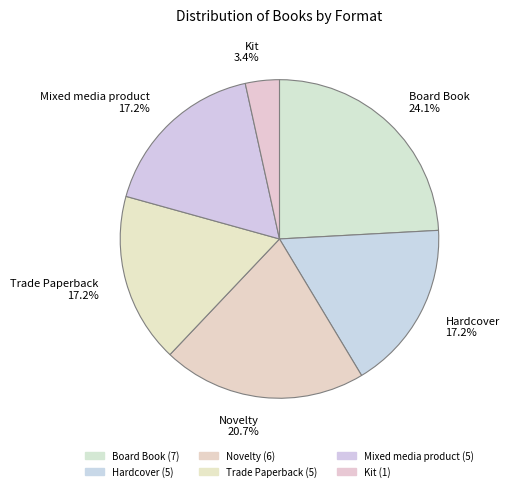

How many segments does this pie chart have?

6